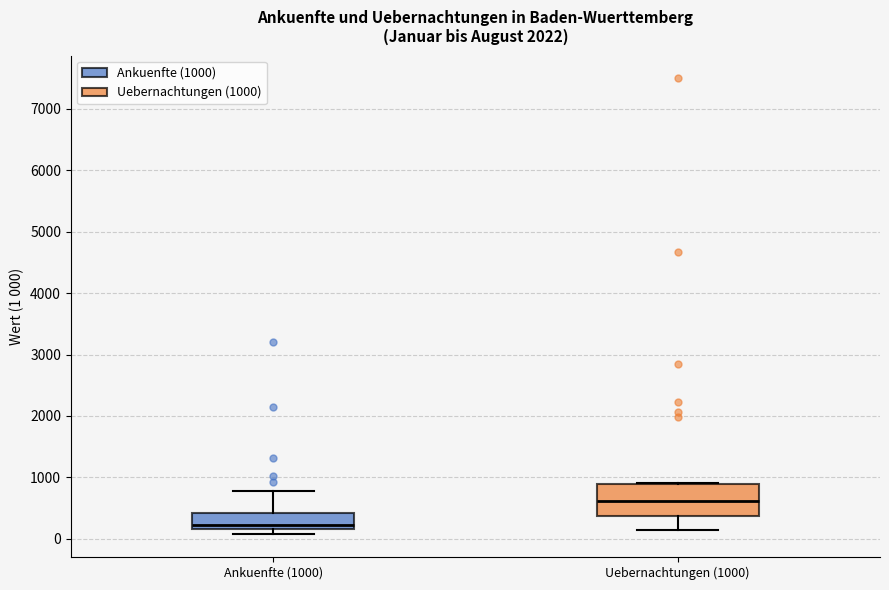

Where is the lower edge of the box for Uebernachtungen (1000) on the y-axis? The values are not printed on the chart, so give them approximately, as read against the axis.

400